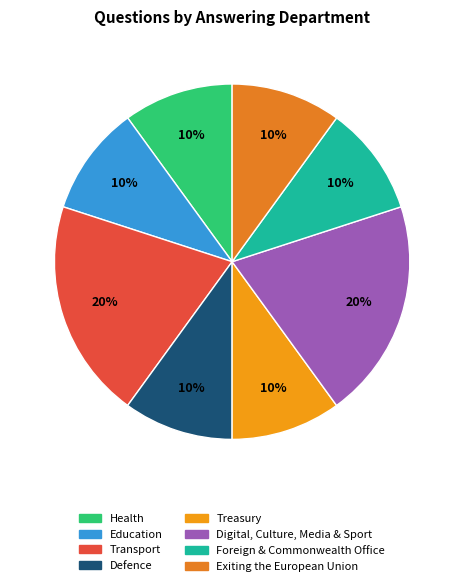

Which category has the smallest portion of the pie?

Health